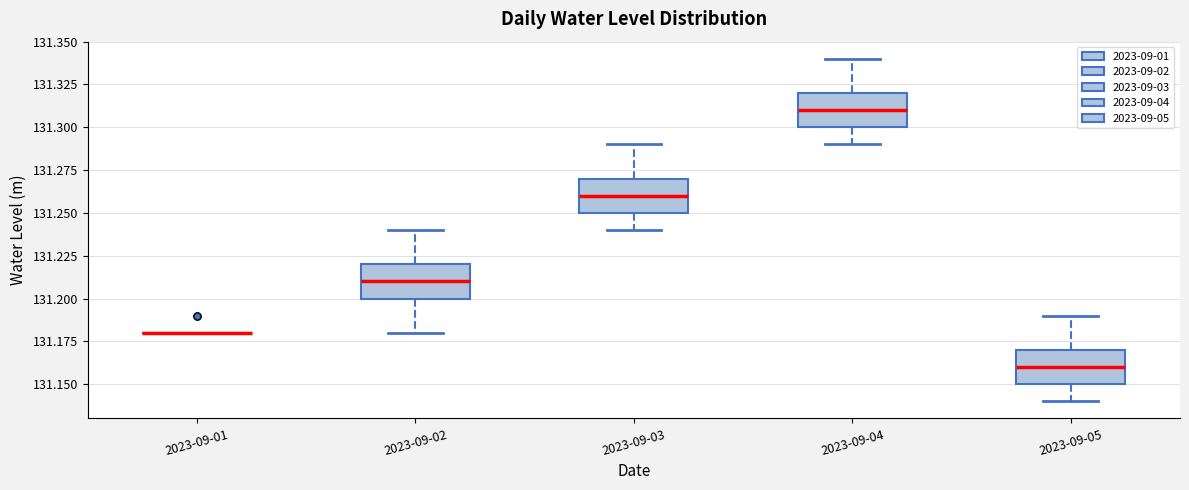

Reading left to right, transcribe this box plot: for each box, give where its median line is, the range the box spans, and where its two whiskers end, as read against the y-axis. The values are not printed on the chart, so give them approximately, as read against the axis.

2023-09-01: box collapsed to a line at 131.18, whiskers 131.18 to 131.18
2023-09-02: median 131.21, box 131.20 to 131.22, whiskers 131.18 to 131.24
2023-09-03: median 131.26, box 131.25 to 131.27, whiskers 131.24 to 131.29
2023-09-04: median 131.31, box 131.30 to 131.32, whiskers 131.29 to 131.34
2023-09-05: median 131.16, box 131.15 to 131.17, whiskers 131.14 to 131.19